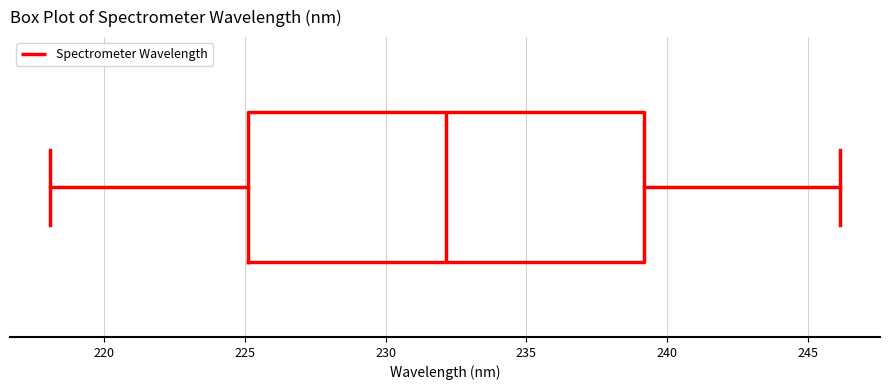

Read this box plot against the x-axis: the position of the median line, the range covered by the box, and the ends of both whiskers. The values are not printed on the chart, so give them approximately, as read against the axis.

median 232, box 225 to 239, whiskers 218 to 246